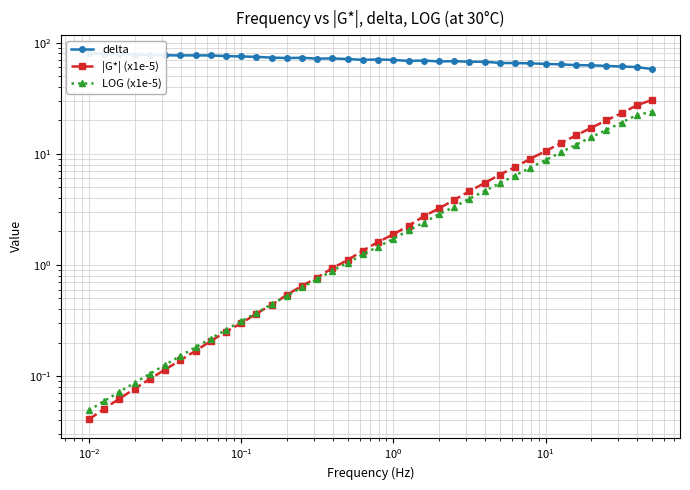

At how many categories does at least one series exceed 38?

38